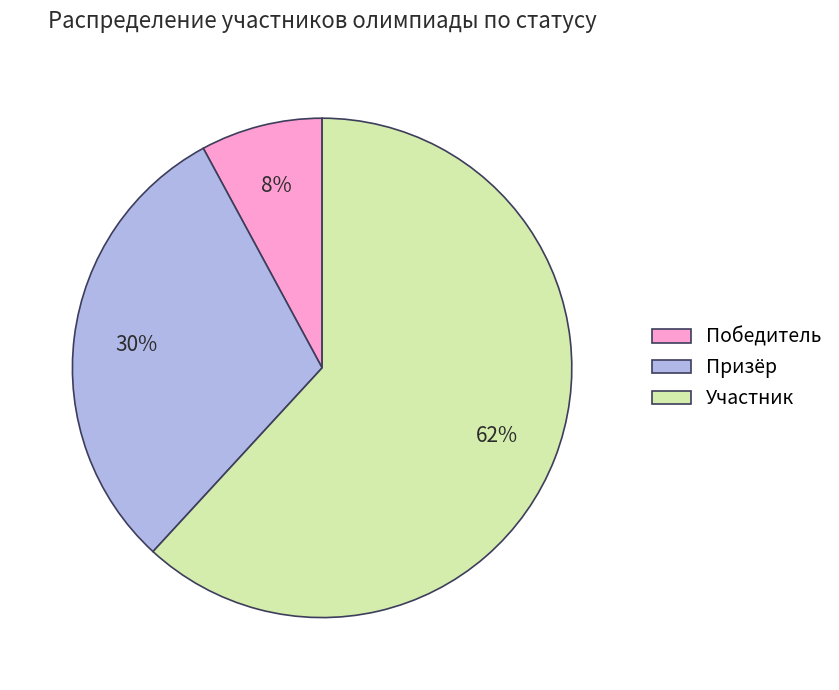

Count the number of slices in the pie.

3